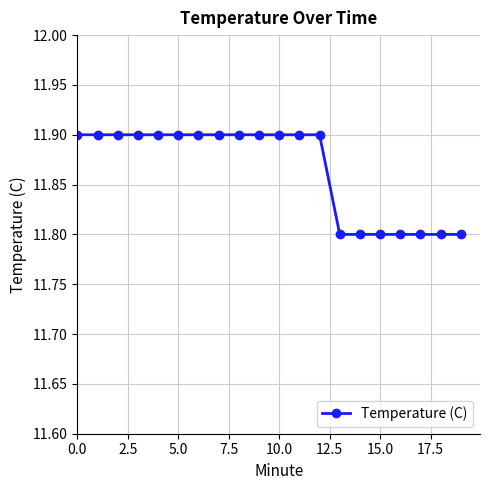

What is the value of the 18th point from the left?

11.8